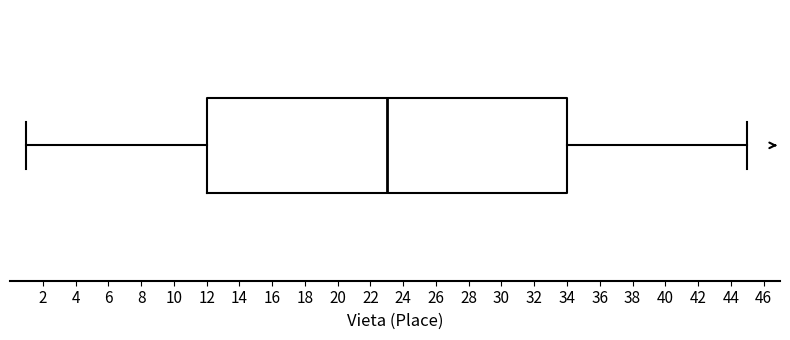

Transcribe this box plot: give where the median line is, the range the box spans, and where the two whiskers end, as read against the x-axis. The values are not printed on the chart, so give them approximately, as read against the axis.

median 23, box 12 to 34, whiskers 1 to 45